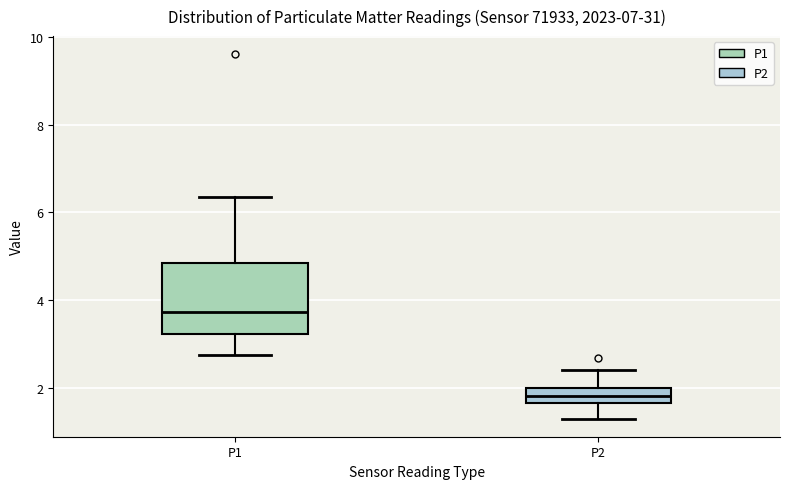

Reading left to right, transcribe this box plot: for each box, give where its median line is, the range the box spans, and where its two whiskers end, as read against the y-axis. The values are not printed on the chart, so give them approximately, as read against the axis.

P1: median 3.8, box 3.2 to 4.8, whiskers 2.8 to 6.4
P2: median 1.8, box 1.6 to 2.0, whiskers 1.4 to 2.4